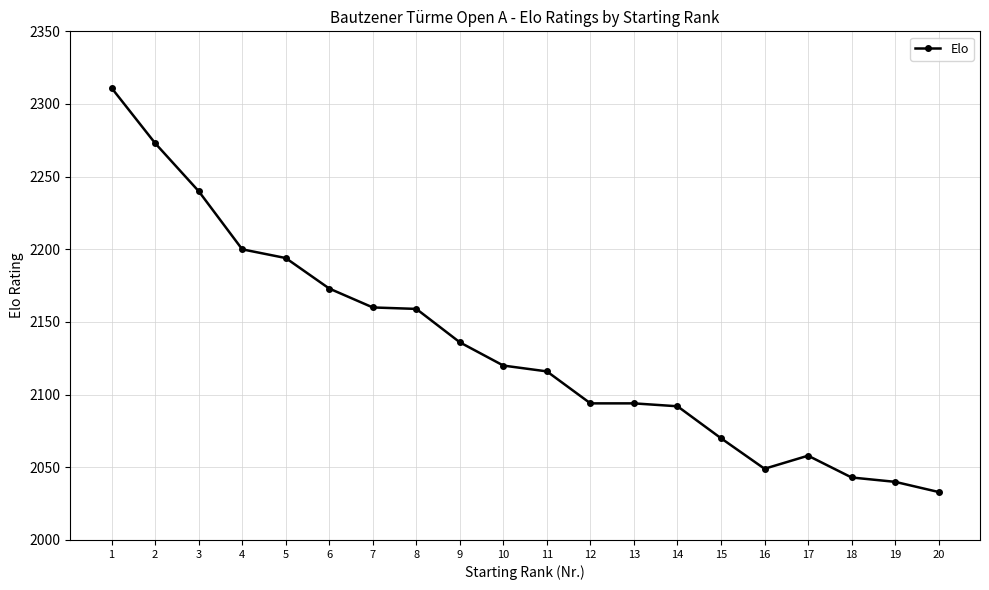

Count the number of categories in the chart.

20